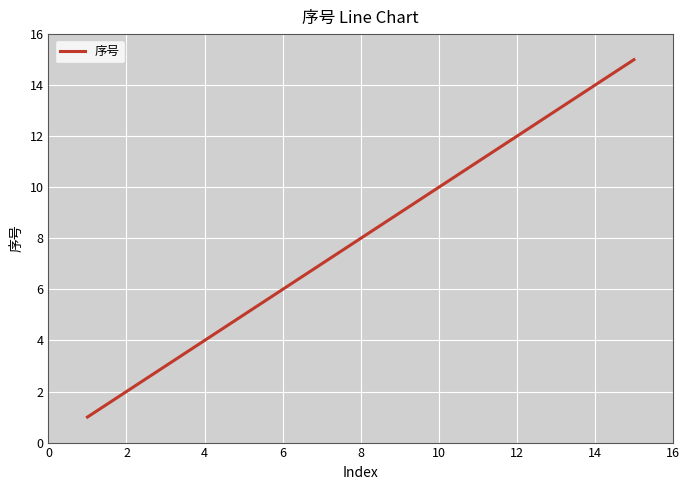

What is the maximum value shown in the chart?

15